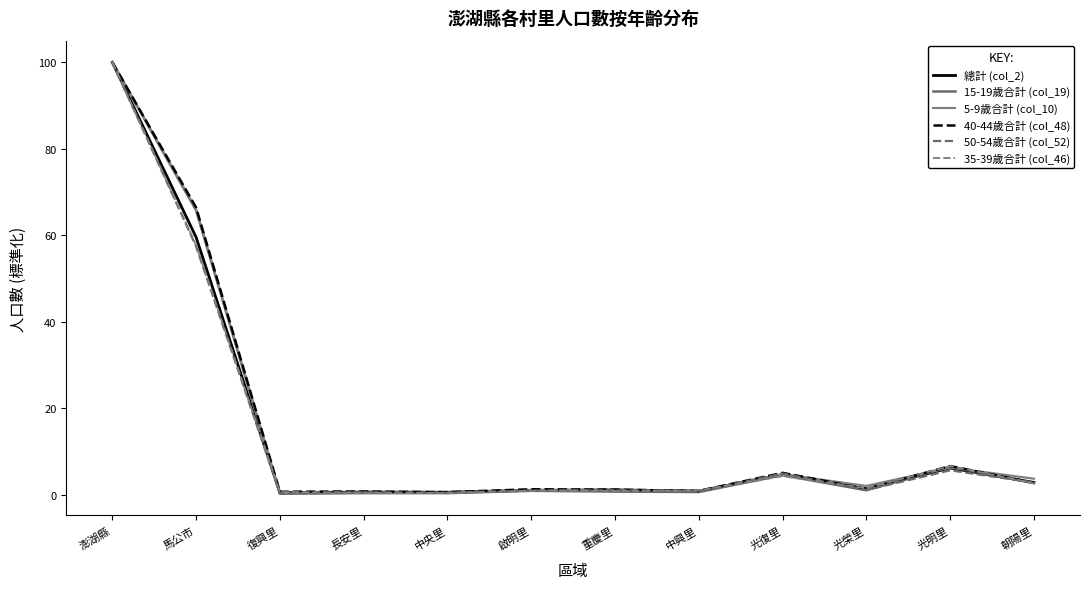

Which series ends up on top after the final intersection of 5-9歲合計 (col_10) and 50-54歲合計 (col_52)?

5-9歲合計 (col_10)